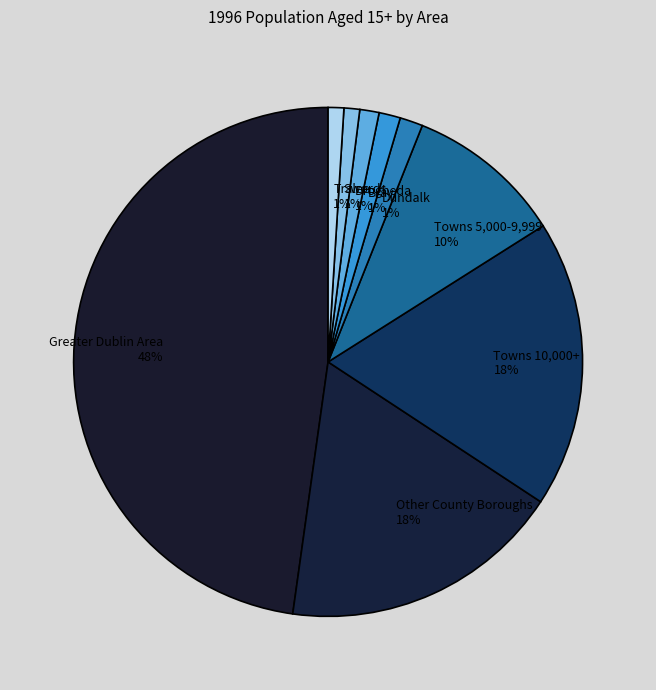

To the nearest percent, what portion does Swords represent?

1%